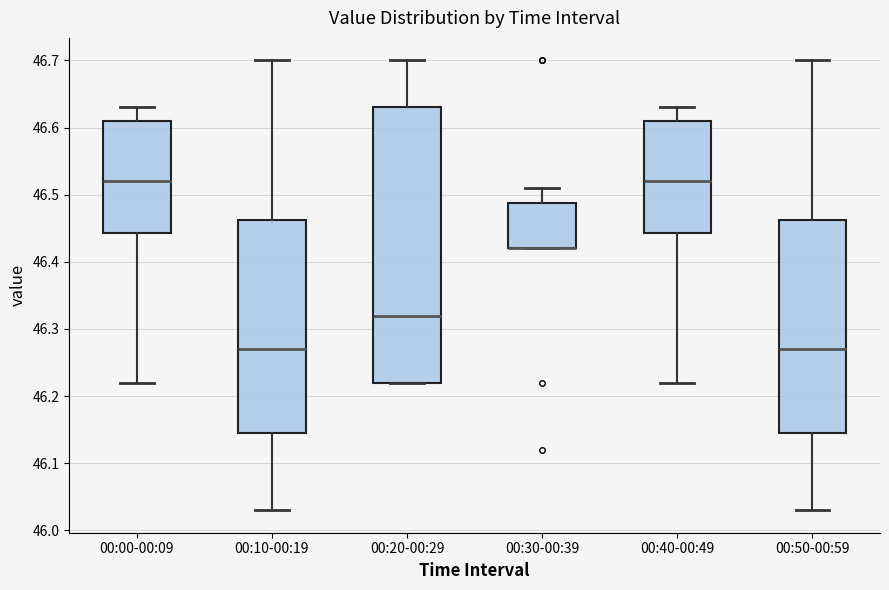

Where is the lower edge of the box for 00:20-00:29 on the y-axis? The values are not printed on the chart, so give them approximately, as read against the axis.

46.22